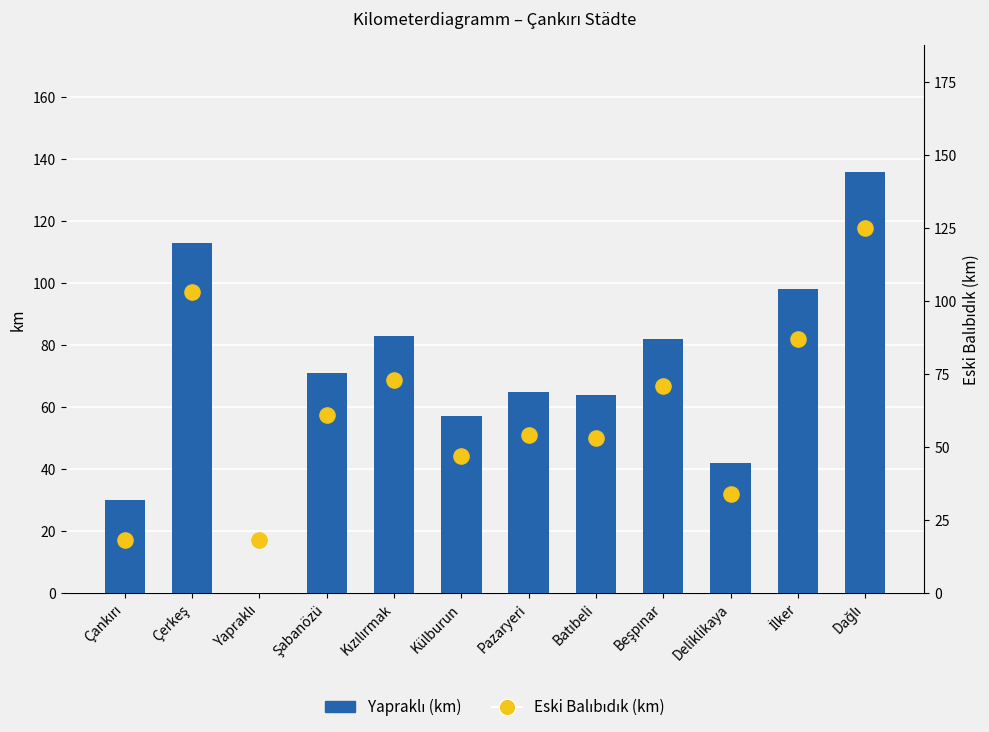

At how many categories does at least one series exceed 87?

3